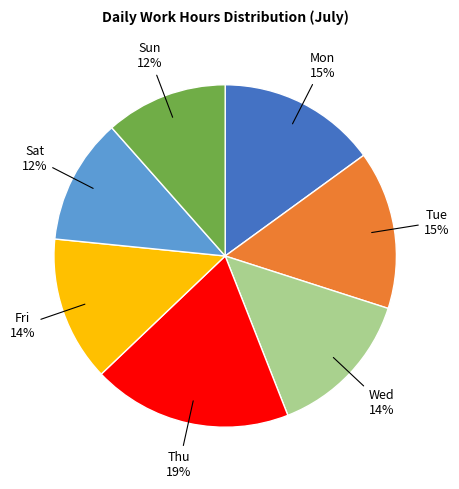

What percentage is the Fri slice, to the nearest percent?

14%